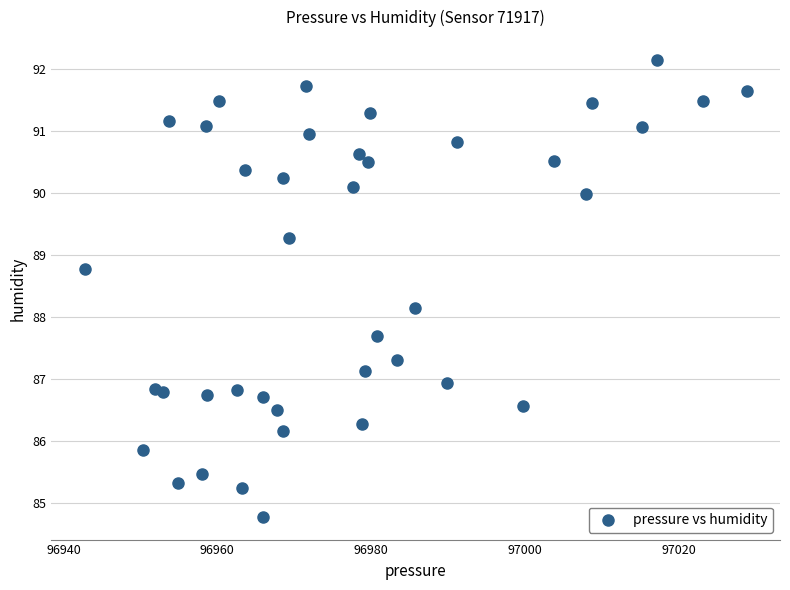

What is the range of X values (max minus min)?

86.2